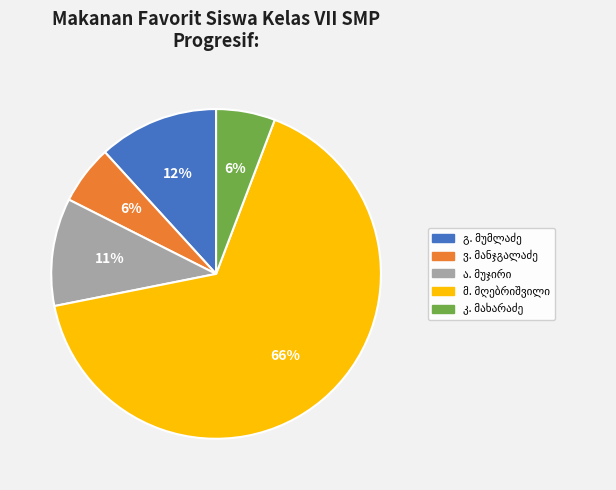

Does any single category account for the majority?

Yes